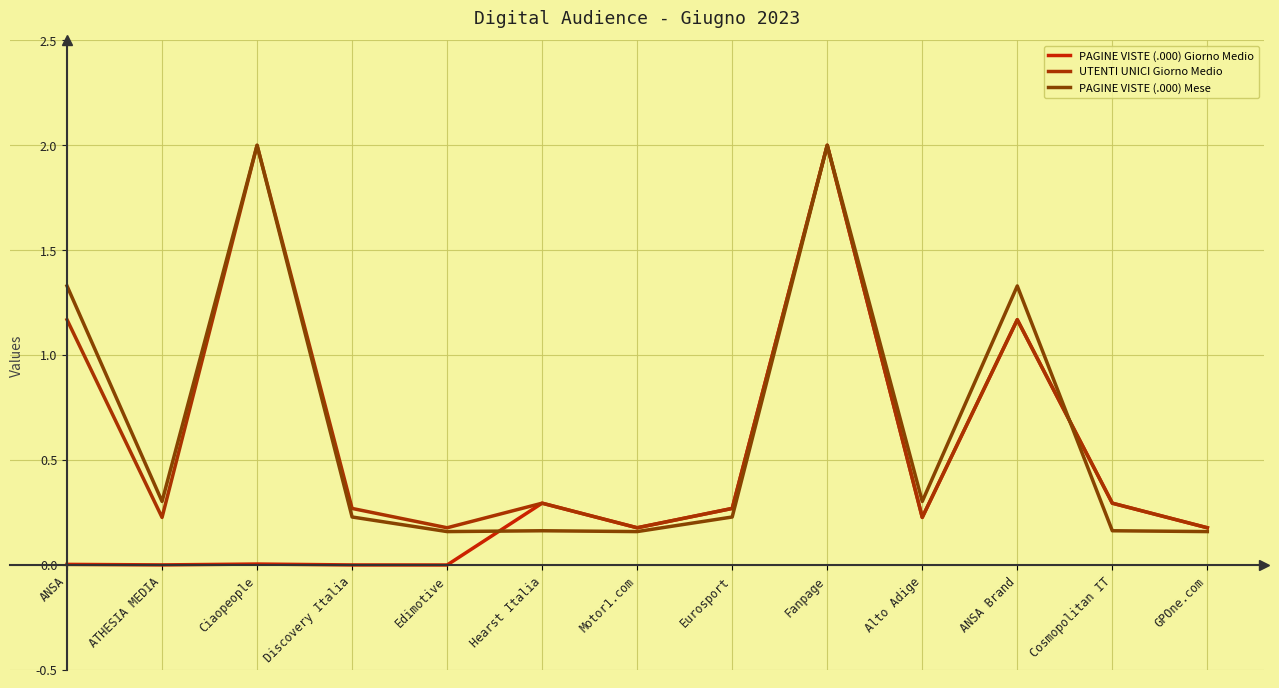

What is the sum of the PAGINE VISTE (.000) Mese values at ANSA and ANSA Brand?

2.7